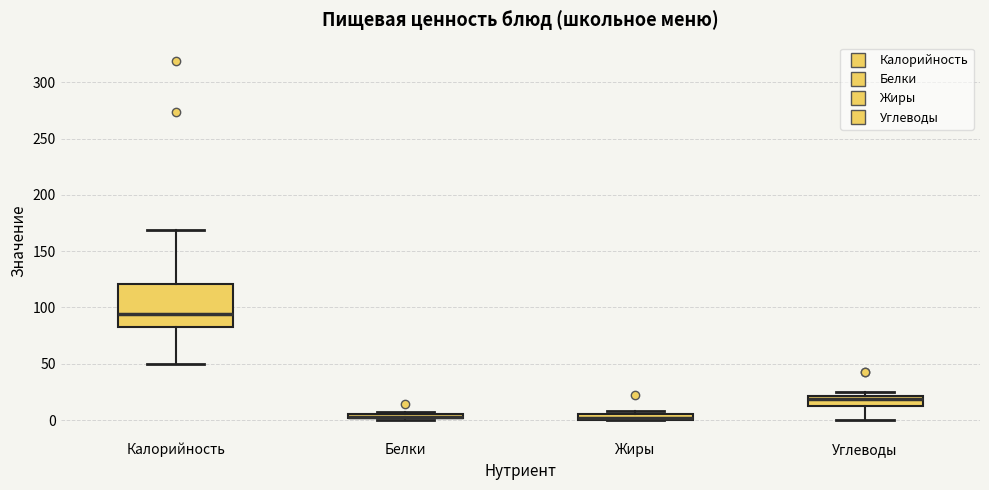

Which box is the tallest, from its lower edge to its upper edge?

Калорийность